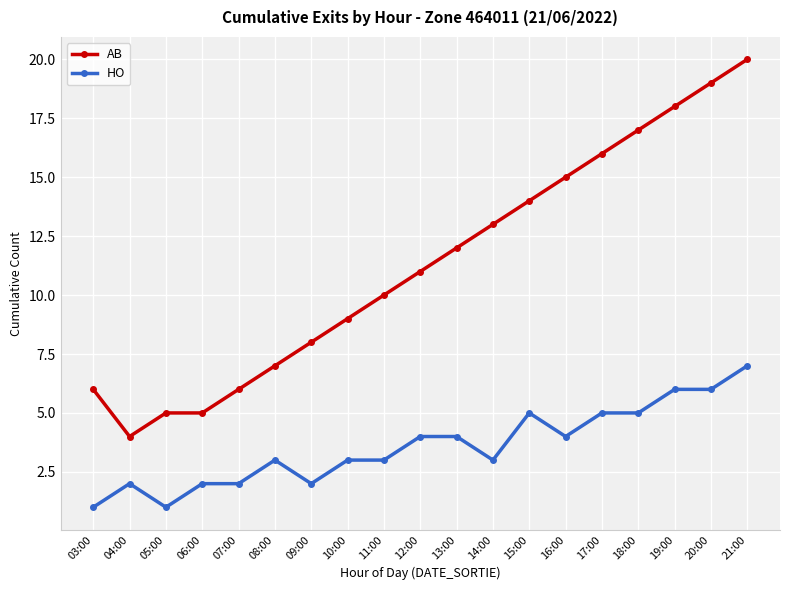

What is the label of the 2nd point from the right?

20:00